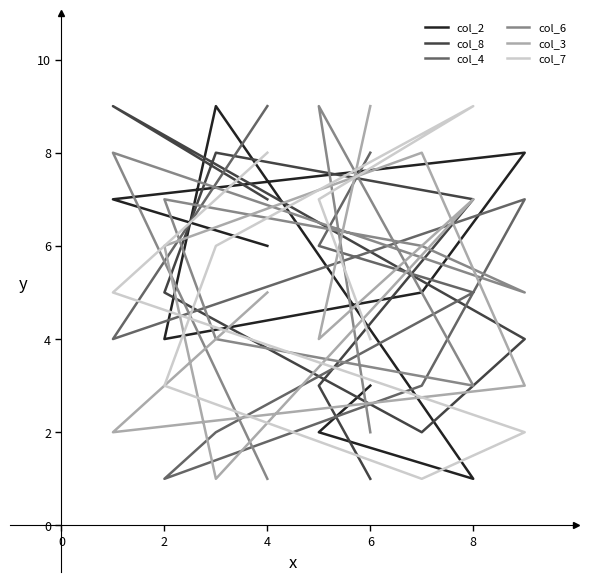

What is the label of the 2nd point from the left?

2